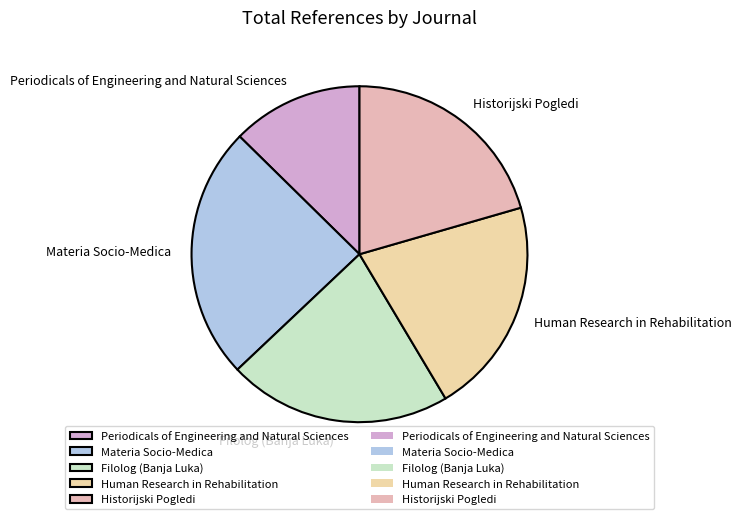

Which slice is the smallest?

Periodicals of Engineering and Natural Sciences